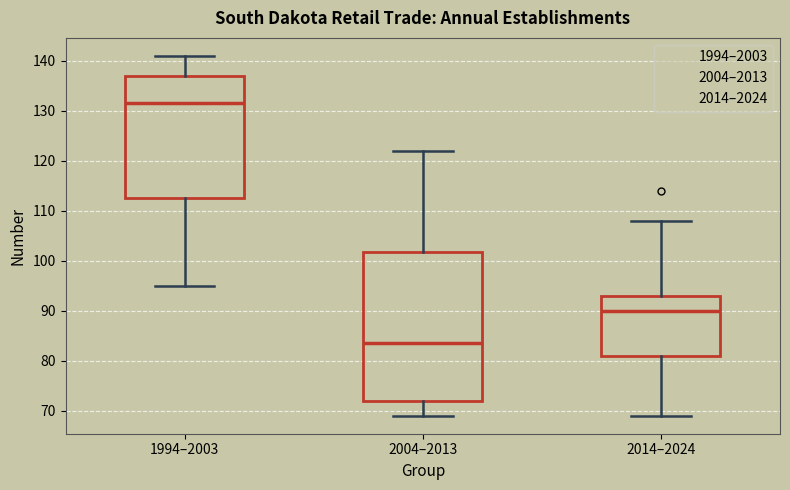

Which box is the tallest, from its lower edge to its upper edge?

2004–2013